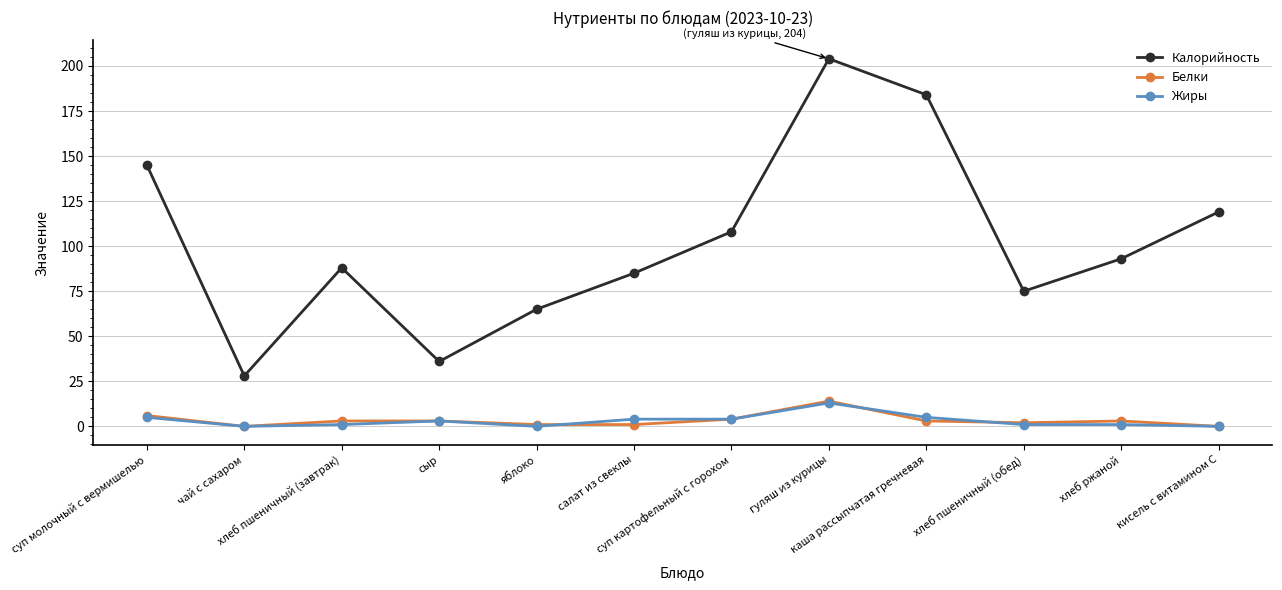

What is the maximum value for Белки?

14